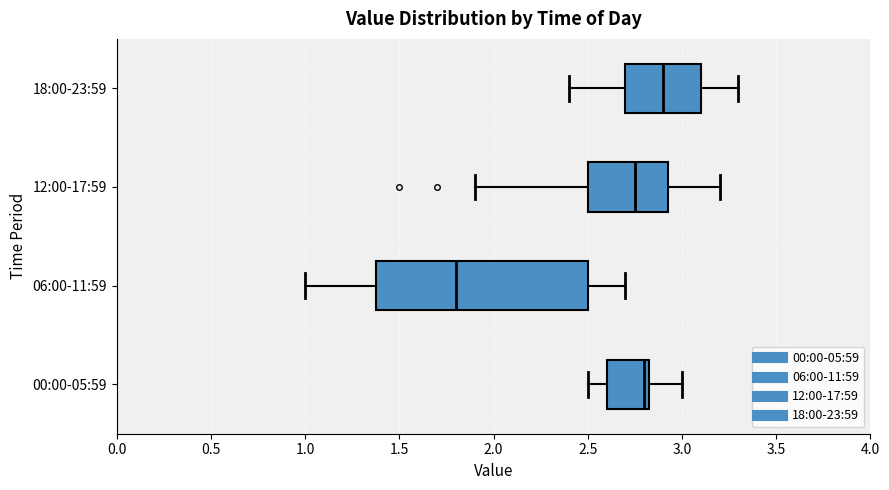

Where does the median line of the box for 06:00-11:59 sit on the x-axis? The values are not printed on the chart, so give them approximately, as read against the axis.

1.80